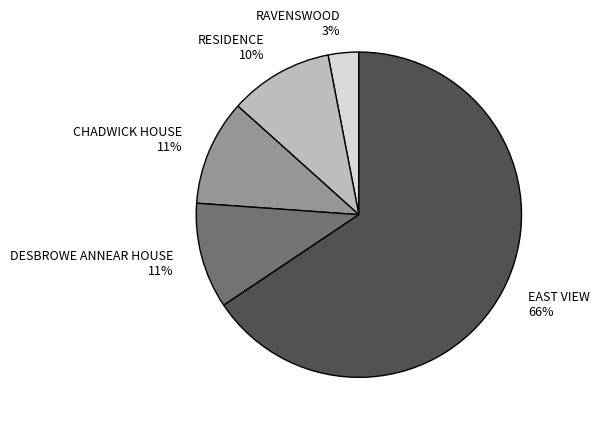

Which slice represents more than half of the pie?

EAST VIEW